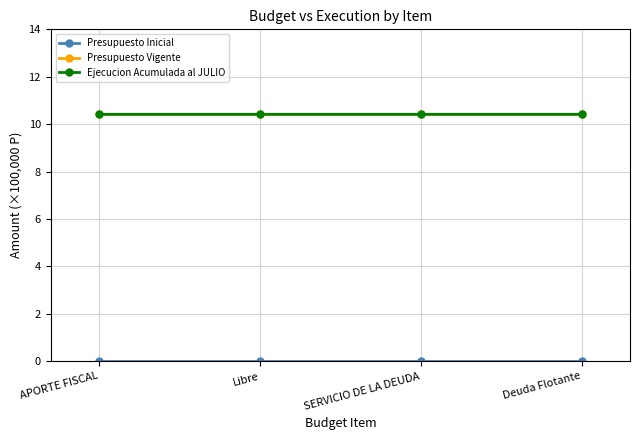

Read the Presupuesto Vigente value at SERVICIO DE LA DEUDA.

10.4